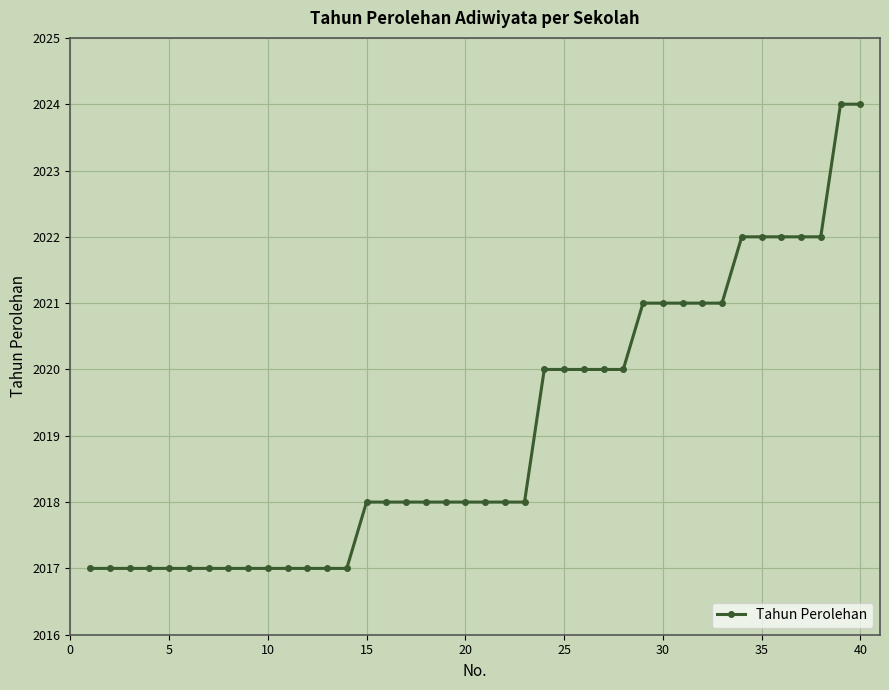

What is the average value?

2019